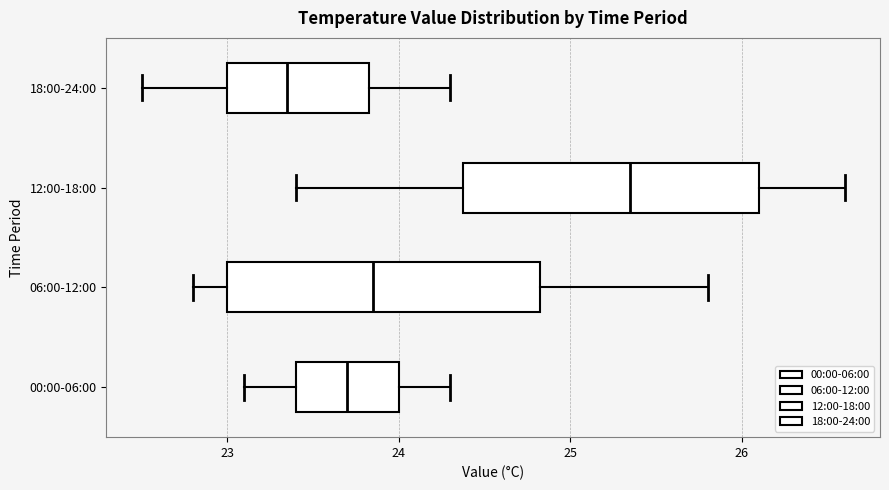

Reading bottom to top, read every box against the x-axis: the position of its median line, the range the box covers, and the ends of its whiskers. The values are not printed on the chart, so give them approximately, as read against the axis.

00:00-06:00: median 23.7, box 23.4 to 24.0, whiskers 23.1 to 24.3
06:00-12:00: median 23.9, box 23.0 to 24.8, whiskers 22.8 to 25.8
12:00-18:00: median 25.4, box 24.4 to 26.1, whiskers 23.4 to 26.6
18:00-24:00: median 23.4, box 23.0 to 23.8, whiskers 22.5 to 24.3